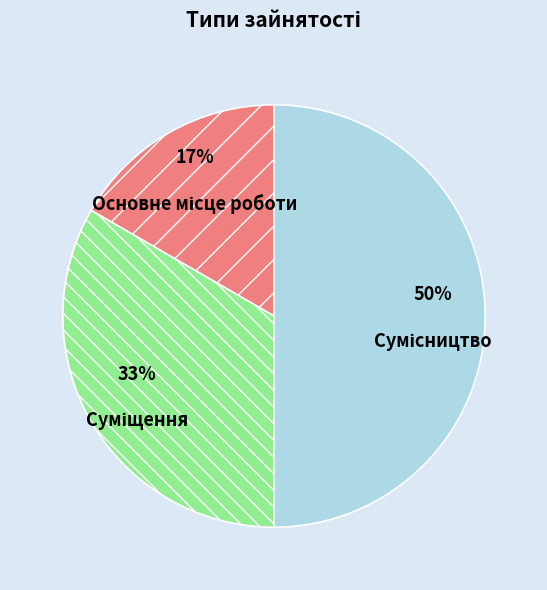

How many segments does this pie chart have?

3